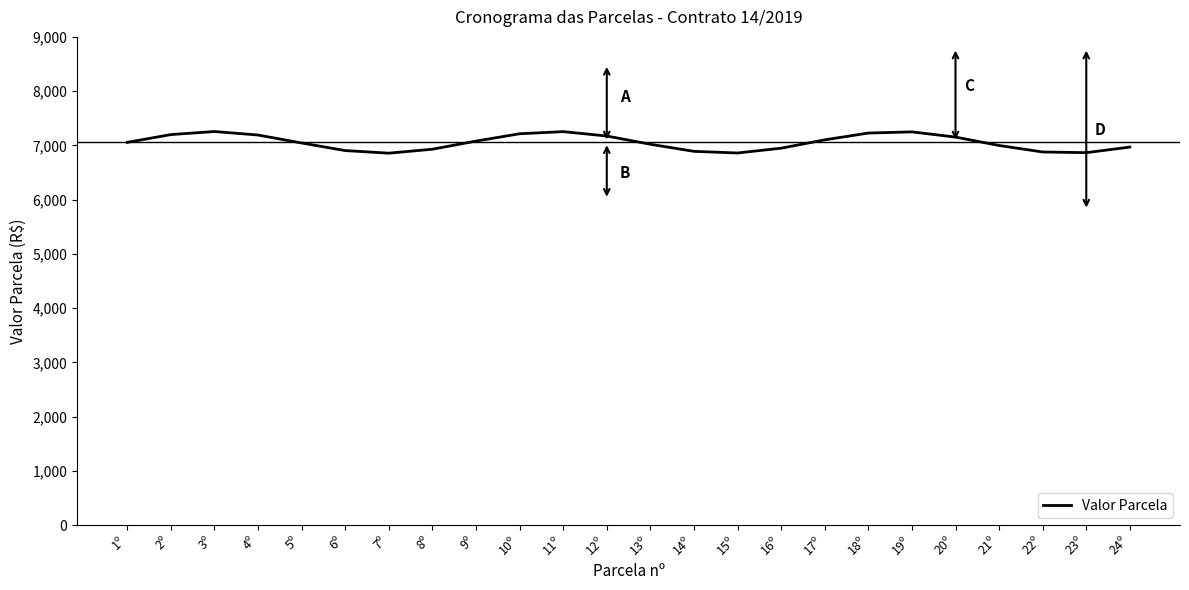

Approximately how many times larger is the value at 6º compared to 21º?

1.0